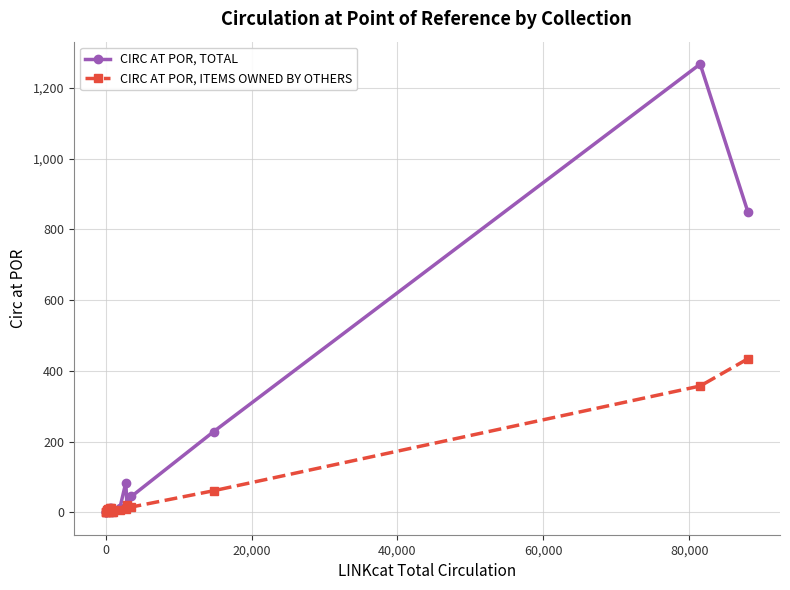

Which series has the widest spread of values?

CIRC AT POR, TOTAL